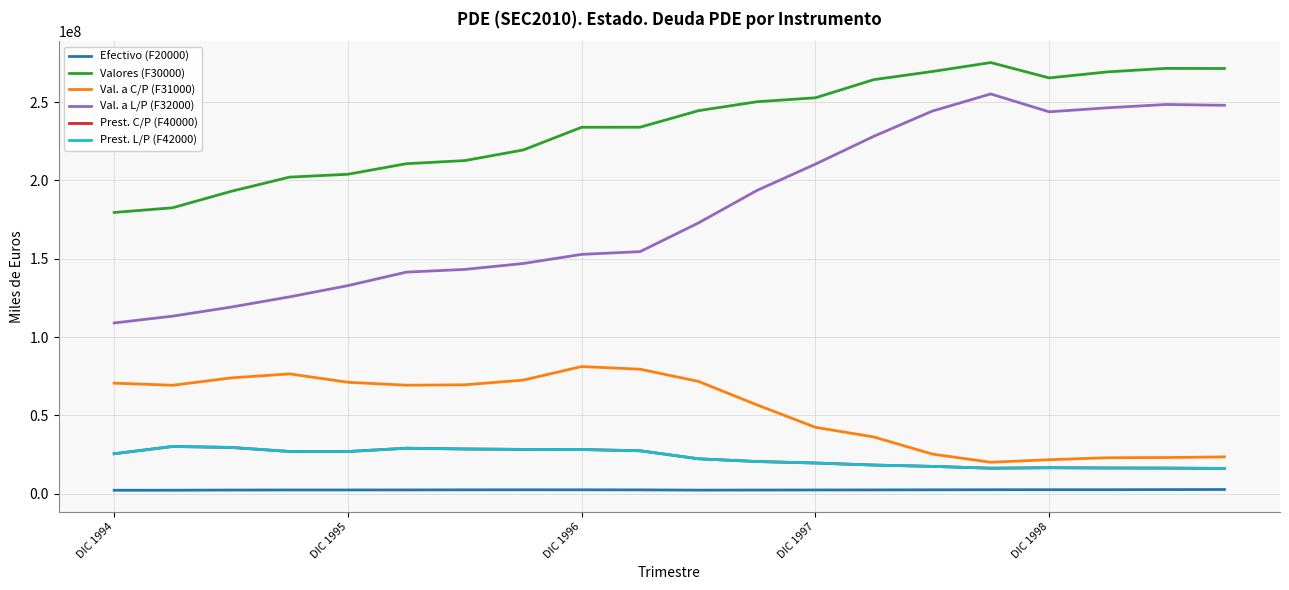

True or false: Val. a C/P (F31000) has more than 1 points higher than both neighbors.

True